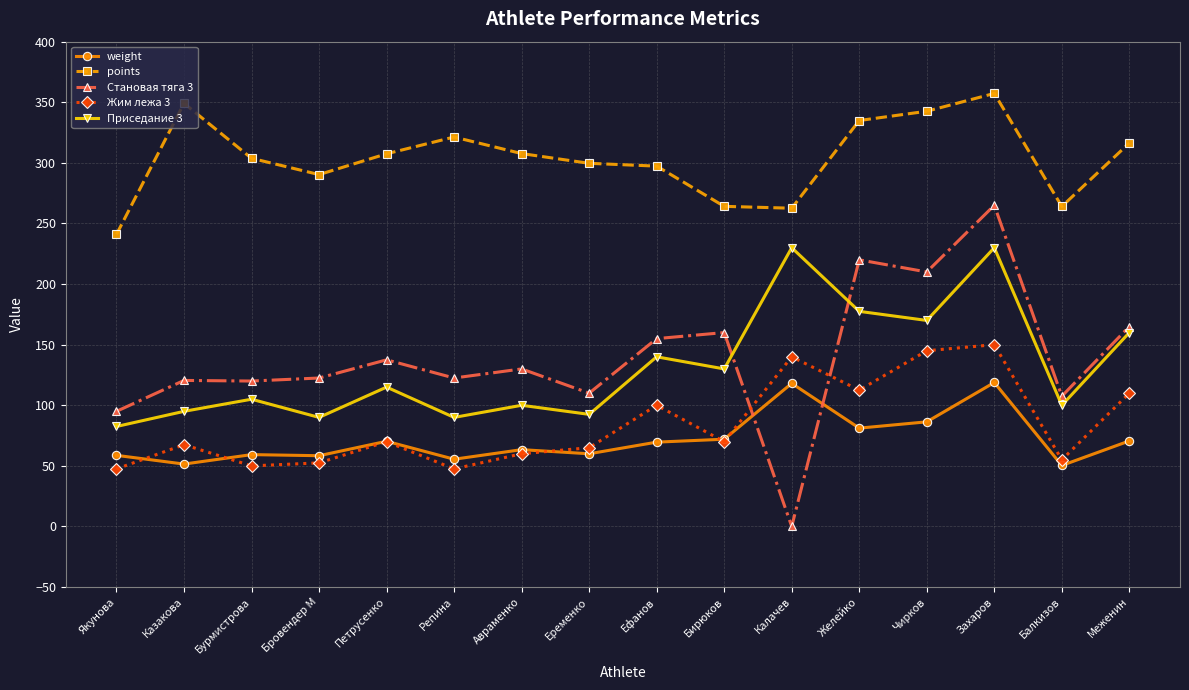

List the series in order of their peak value, highest first.

points, Становая тяга 3, Приседание 3, Жим лежа 3, weight